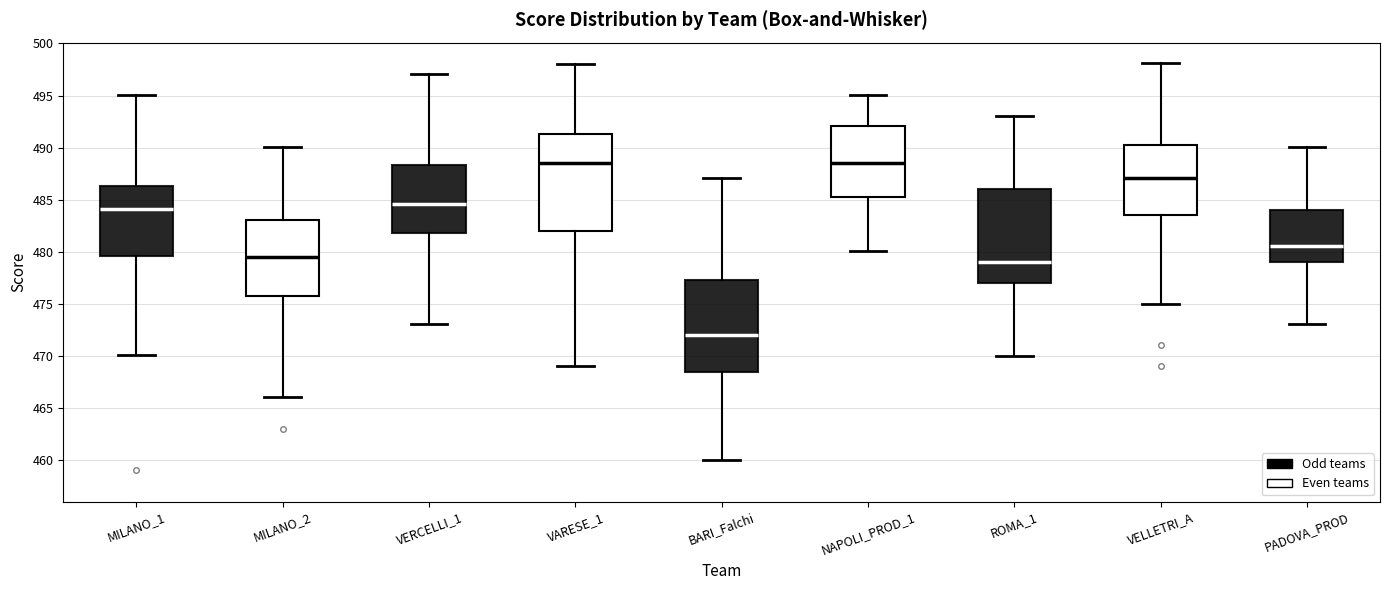

Reading left to right, read every box against the y-axis: the position of its median line, the range the box covers, and the ends of its whiskers. The values are not printed on the chart, so give them approximately, as read against the axis.

MILANO_1: median 484.0, box 479.5 to 486.5, whiskers 470.0 to 495.0
MILANO_2: median 479.5, box 476.0 to 483.0, whiskers 466.0 to 490.0
VERCELLI_1: median 484.5, box 482.0 to 488.5, whiskers 473.0 to 497.0
VARESE_1: median 488.5, box 482.0 to 491.5, whiskers 469.0 to 498.0
BARI_Falchi: median 472.0, box 468.5 to 477.5, whiskers 460.0 to 487.0
NAPOLI_PROD_1: median 488.5, box 485.5 to 492.0, whiskers 480.0 to 495.0
ROMA_1: median 479.0, box 477.0 to 486.0, whiskers 470.0 to 493.0
VELLETRI_A: median 487.0, box 483.5 to 490.5, whiskers 475.0 to 498.0
PADOVA_PROD: median 480.5, box 479.0 to 484.0, whiskers 473.0 to 490.0